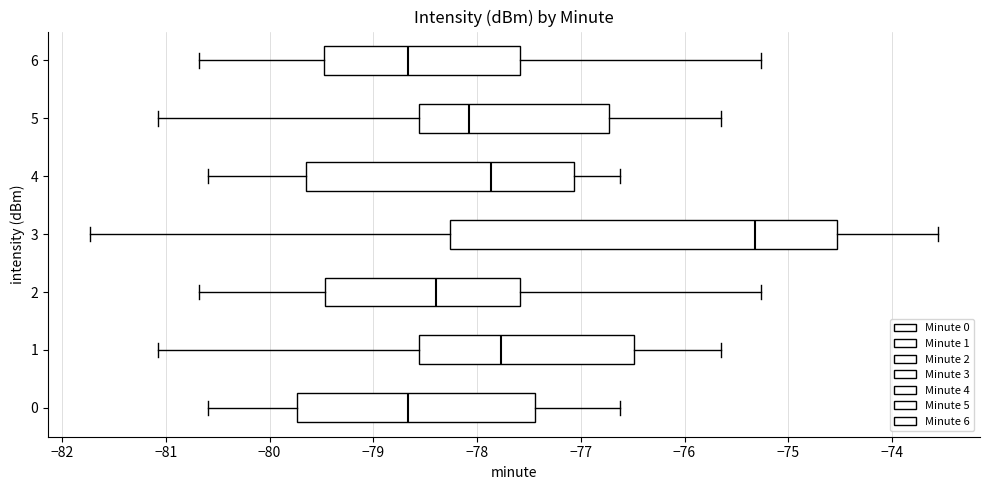

Reading bottom to top, read every box against the x-axis: the position of its median line, the range the box covers, and the ends of its whiskers. The values are not printed on the chart, so give them approximately, as read against the axis.

0: median -78.7, box -79.7 to -77.4, whiskers -80.6 to -76.6
1: median -77.8, box -78.6 to -76.5, whiskers -81.1 to -75.6
2: median -78.4, box -79.5 to -77.6, whiskers -80.7 to -75.3
3: median -75.3, box -78.3 to -74.5, whiskers -81.7 to -73.6
4: median -77.9, box -79.6 to -77.1, whiskers -80.6 to -76.6
5: median -78.1, box -78.6 to -76.7, whiskers -81.1 to -75.6
6: median -78.7, box -79.5 to -77.6, whiskers -80.7 to -75.3